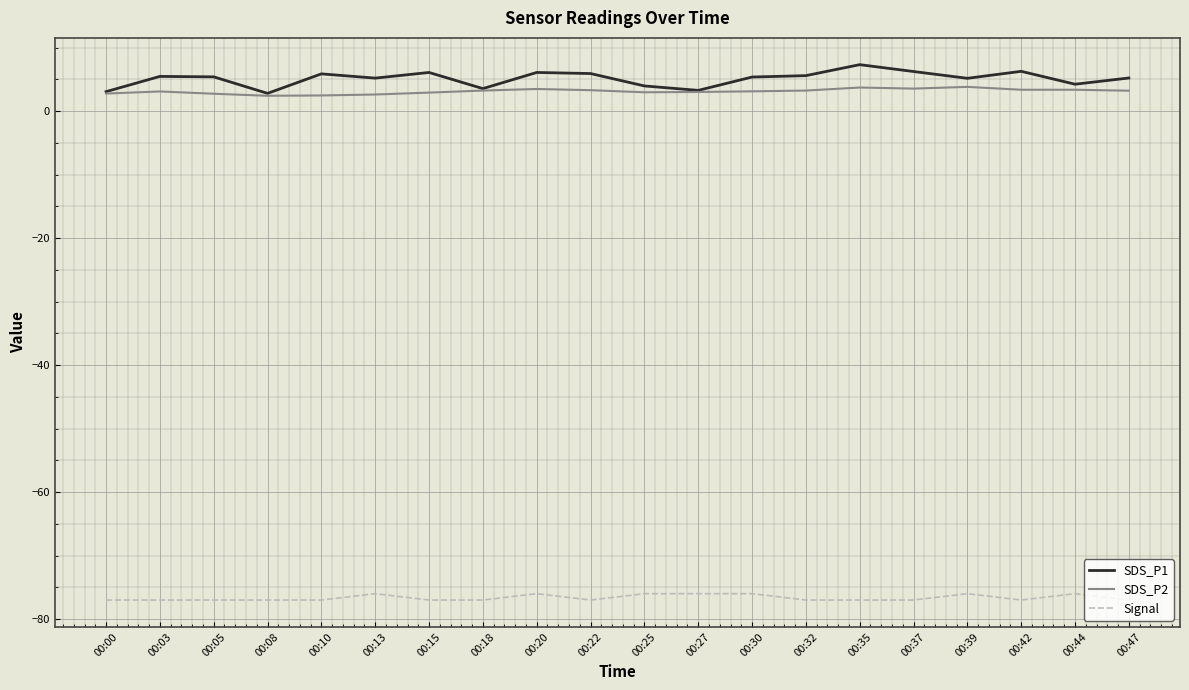

The value of Signal at 00:18 is -77.0. True or false?

True